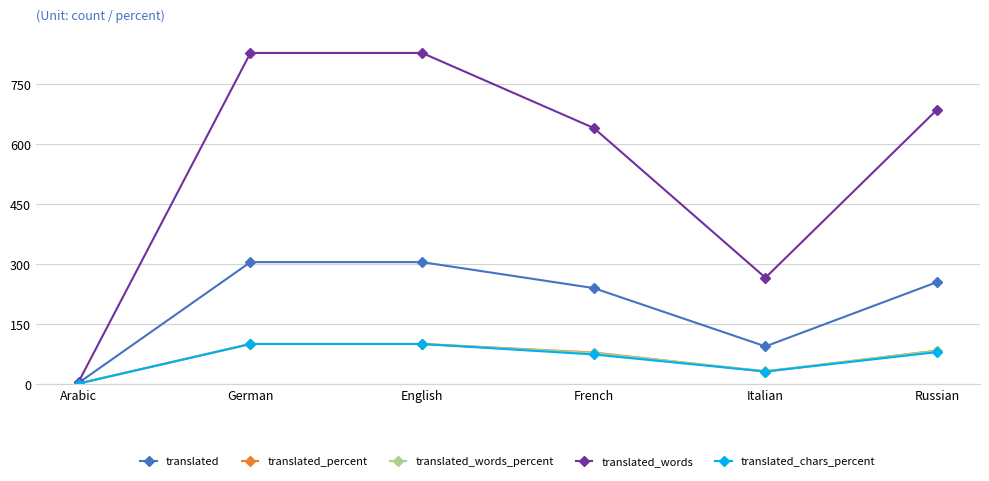

How many values in the translated_words_percent series exceed 82?

3